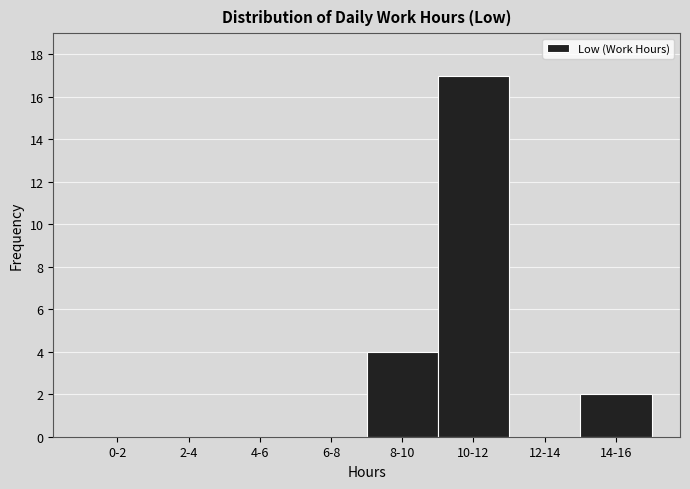

Reading left to right, extract all data points from this chart.

0-2=0	2-4=0	4-6=0	6-8=0	8-10=4	10-12=17	12-14=0	14-16=2